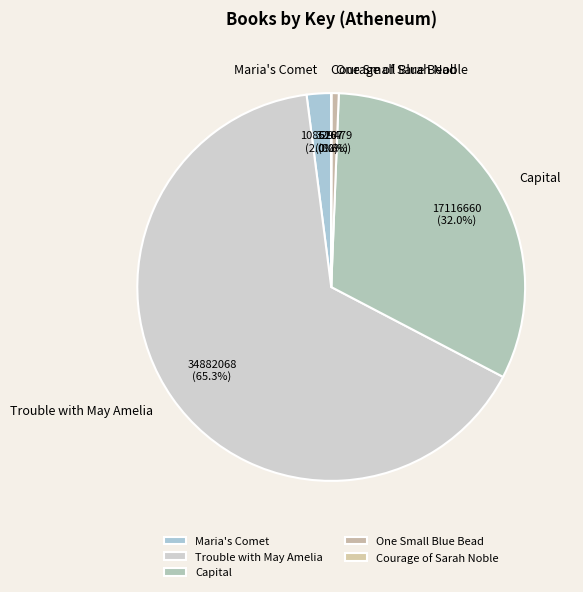

To the nearest percent, what portion does Trouble with May Amelia represent?

65%